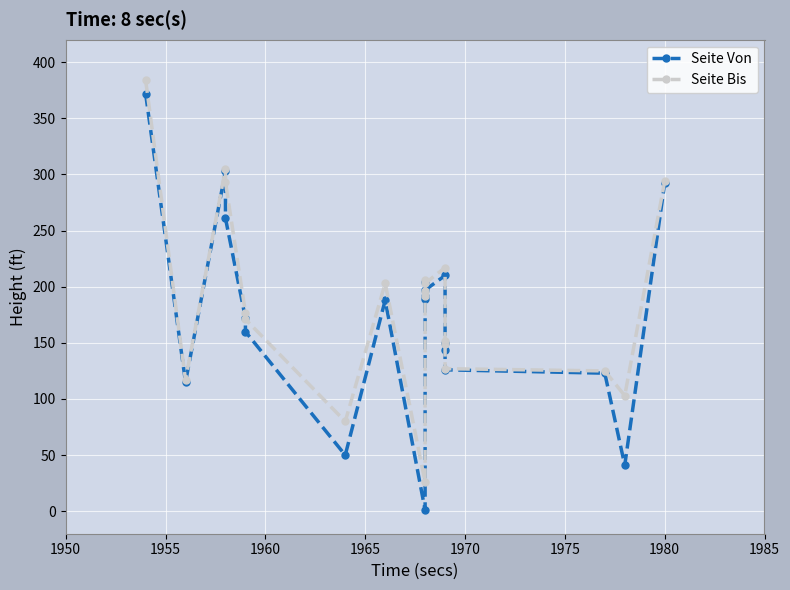

At how many categories does at least one series exceed 120?

16